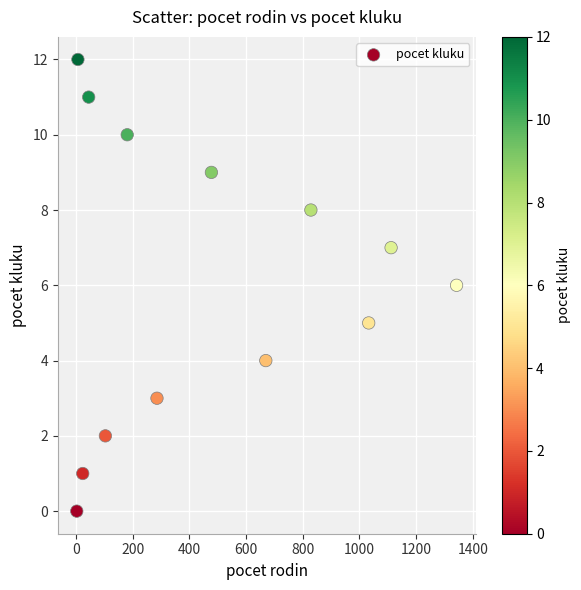

What is the range of Y values (max minus min)?

12